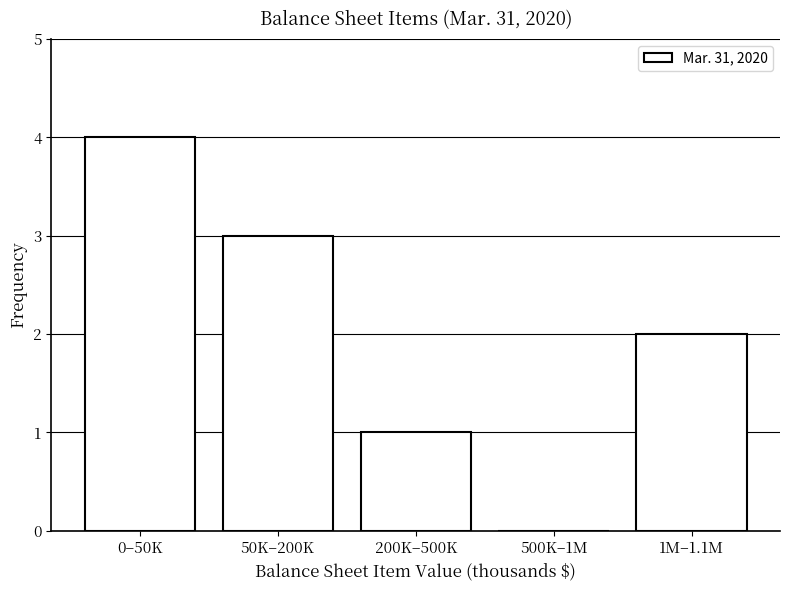

Reading right to left, list all the values displayed in this chart.

1M–1.1M=2	500K–1M=0	200K–500K=1	50K–200K=3	0–50K=4